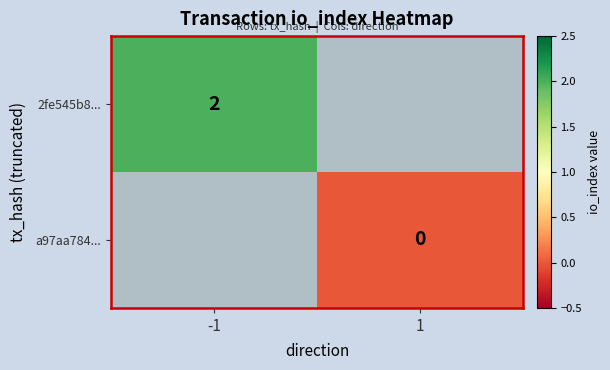

The 2fe545b8... series shows 3 at -1. True or false?

False